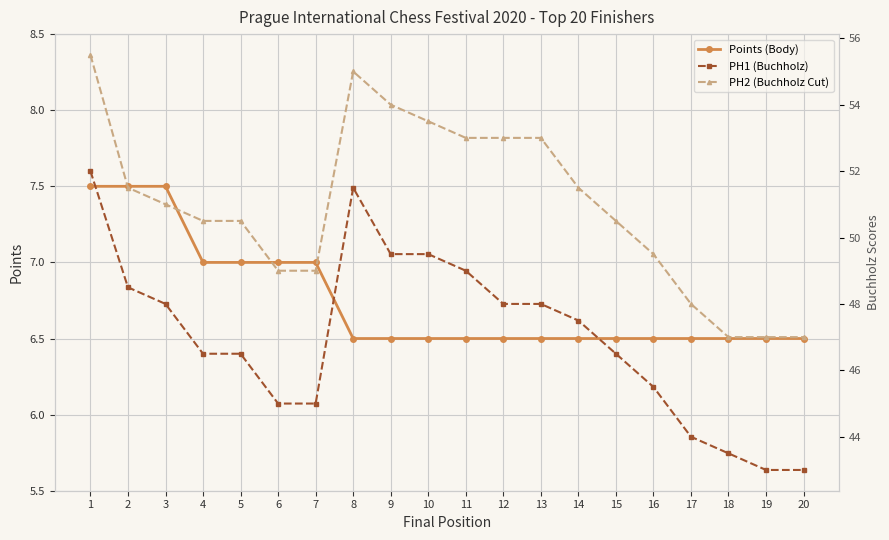

How many lines are shown in the chart?

3